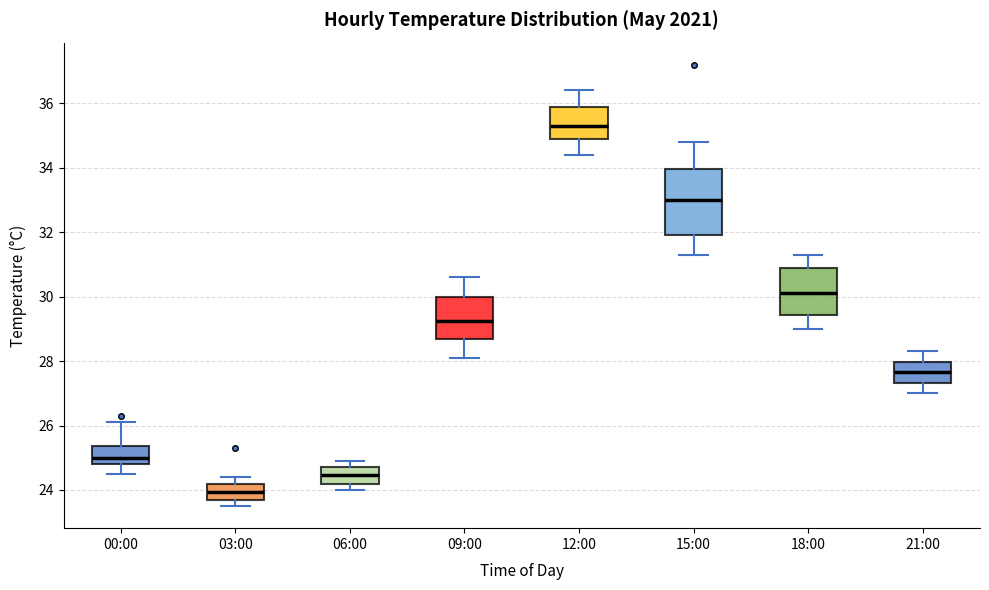

Which box is the tallest, from its lower edge to its upper edge?

15:00